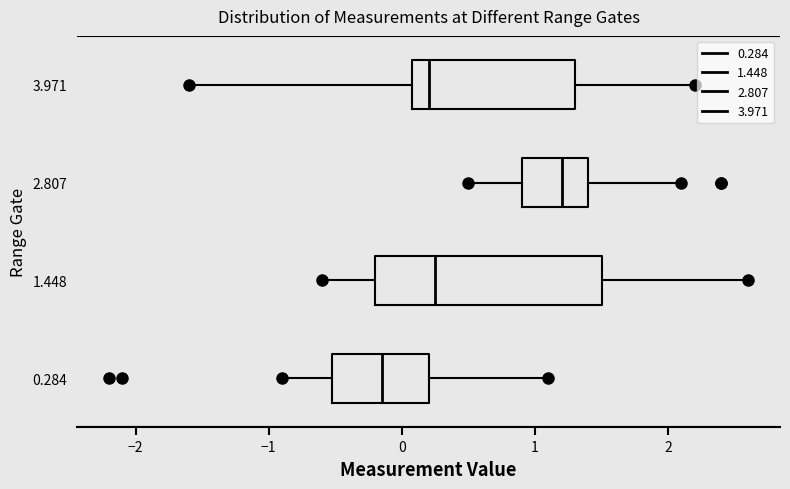

Reading bottom to top, transcribe this box plot: for each box, give where its median line is, the range the box spans, and where its two whiskers end, as read against the x-axis. The values are not printed on the chart, so give them approximately, as read against the axis.

0.284: median -0.1, box -0.5 to 0.2, whiskers -0.9 to 1.1
1.448: median 0.3, box -0.2 to 1.5, whiskers -0.6 to 2.6
2.807: median 1.2, box 0.9 to 1.4, whiskers 0.5 to 2.1
3.971: median 0.2, box 0.1 to 1.3, whiskers -1.6 to 2.2